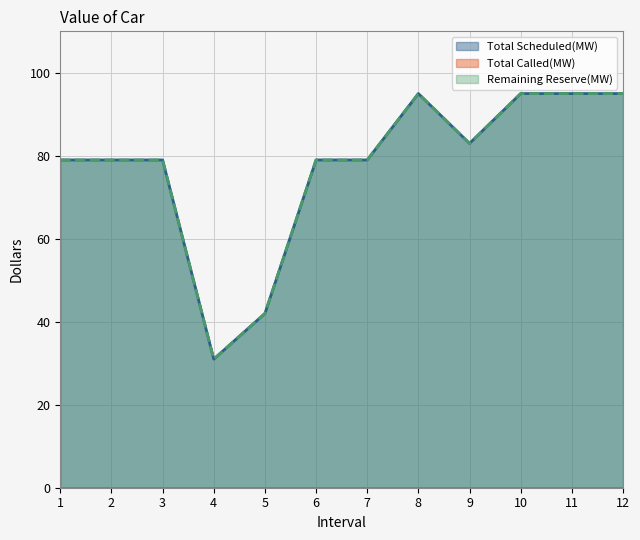

Which series has the widest spread of values?

Total Scheduled(MW)